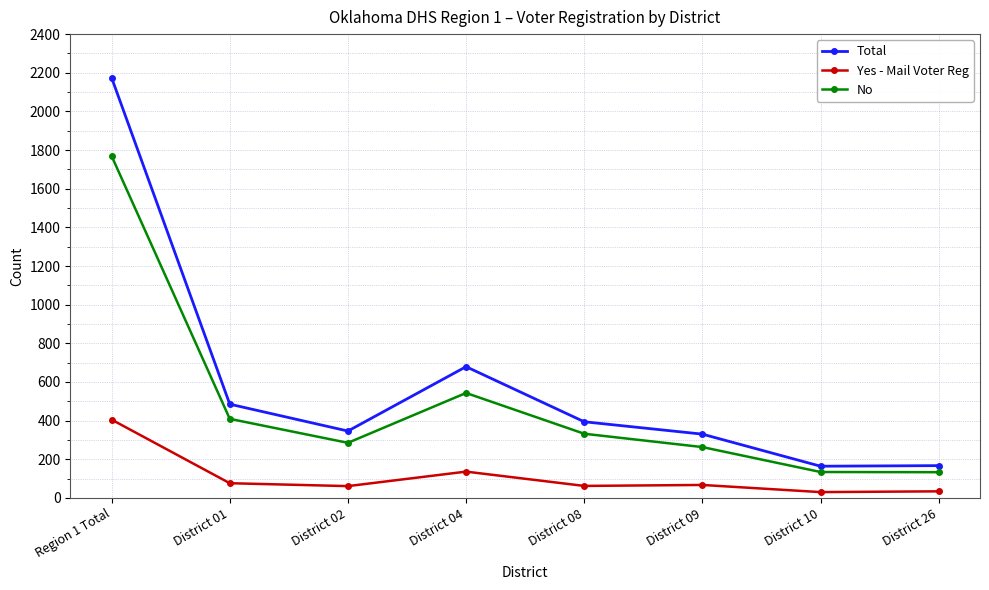

What is the difference between the second highest and minimum values in the Total series?

515